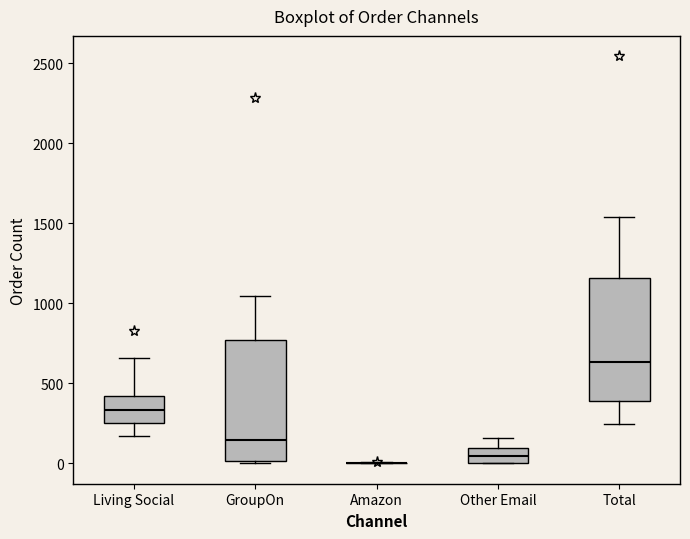

Reading left to right, transcribe this box plot: for each box, give where its median line is, the range the box spans, and where its two whiskers end, as read against the y-axis. The values are not printed on the chart, so give them approximately, as read against the axis.

Living Social: median 350, box 250 to 400, whiskers 150 to 650
GroupOn: median 150, box 0 to 750, whiskers 0 to 1050
Amazon: box collapsed to a line at 0, whiskers 0 to 0
Other Email: median 50, box 0 to 100, whiskers 0 to 150
Total: median 650, box 400 to 1150, whiskers 250 to 1550